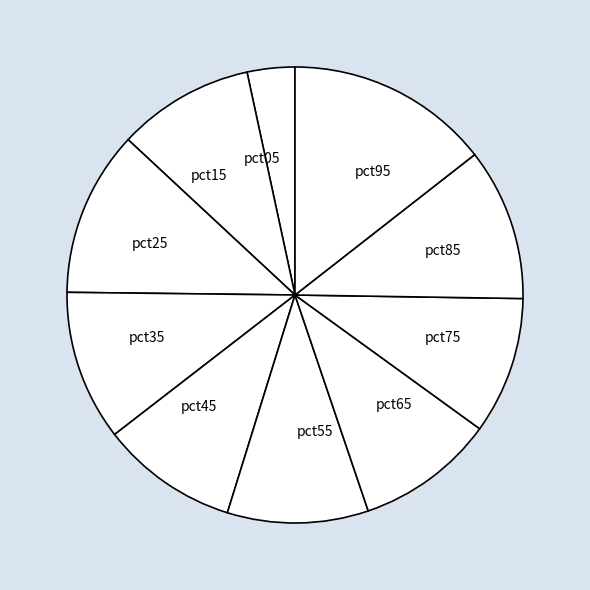

Is it true that pct65 is 15% of the pie?

False